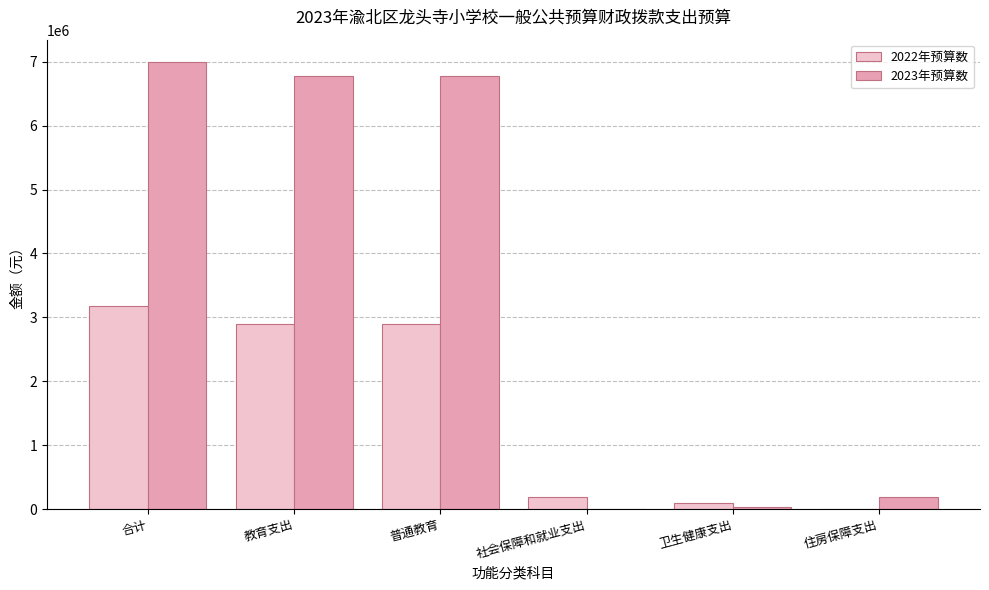

What is the sum of the 2022年预算数 values at 普通教育 and 合计?

6082943.7